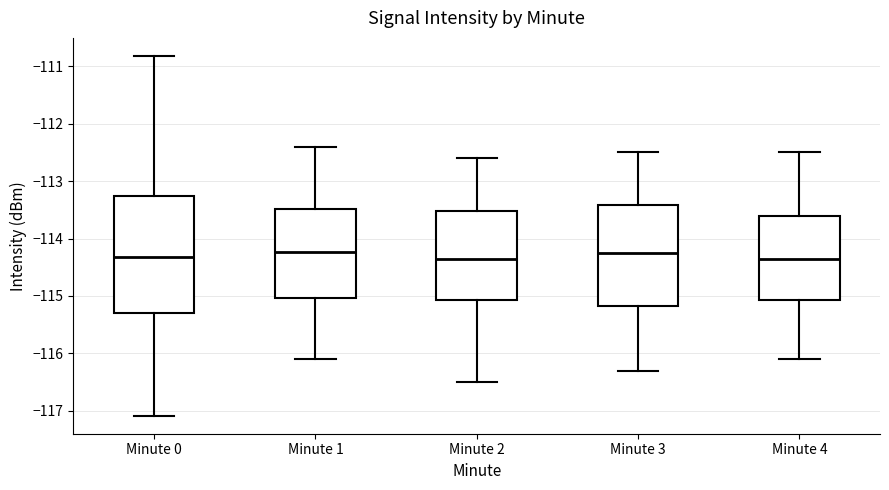

Reading left to right, read every box against the y-axis: the position of its median line, the range the box covers, and the ends of its whiskers. The values are not printed on the chart, so give them approximately, as read against the axis.

Minute 0: median -114.3, box -115.3 to -113.3, whiskers -117.1 to -110.8
Minute 1: median -114.2, box -115.0 to -113.5, whiskers -116.1 to -112.4
Minute 2: median -114.3, box -115.1 to -113.5, whiskers -116.5 to -112.6
Minute 3: median -114.2, box -115.2 to -113.4, whiskers -116.3 to -112.5
Minute 4: median -114.3, box -115.1 to -113.6, whiskers -116.1 to -112.5